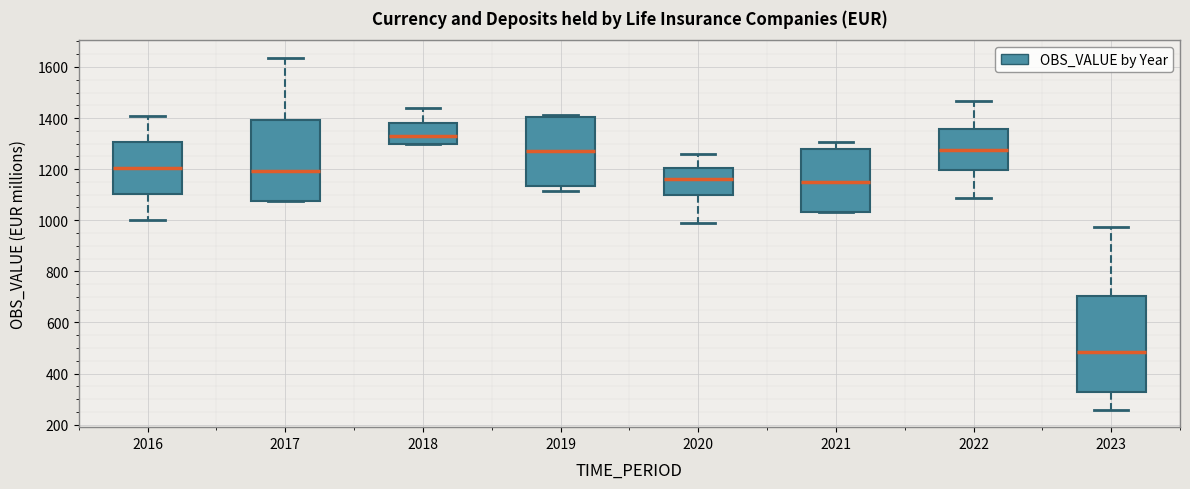

Reading left to right, read every box against the y-axis: the position of its median line, the range the box covers, and the ends of its whiskers. The values are not printed on the chart, so give them approximately, as read against the axis.

2016: median 1200, box 1100 to 1300, whiskers 1000 to 1400
2017: median 1200, box 1080 to 1400, whiskers 1080 to 1640
2018: median 1340, box 1300 to 1380, whiskers 1300 to 1440
2019: median 1280, box 1140 to 1400, whiskers 1120 to 1420
2020: median 1160, box 1100 to 1200, whiskers 980 to 1260
2021: median 1160, box 1040 to 1280, whiskers 1040 to 1300
2022: median 1280, box 1200 to 1360, whiskers 1080 to 1460
2023: median 480, box 320 to 700, whiskers 260 to 980